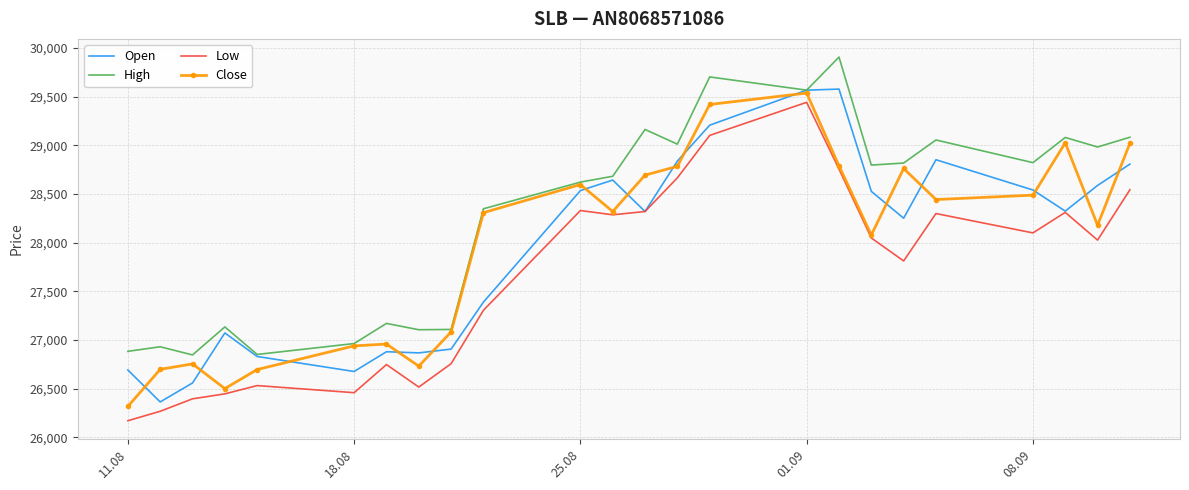

True or false: High and Low cross at least once.

False